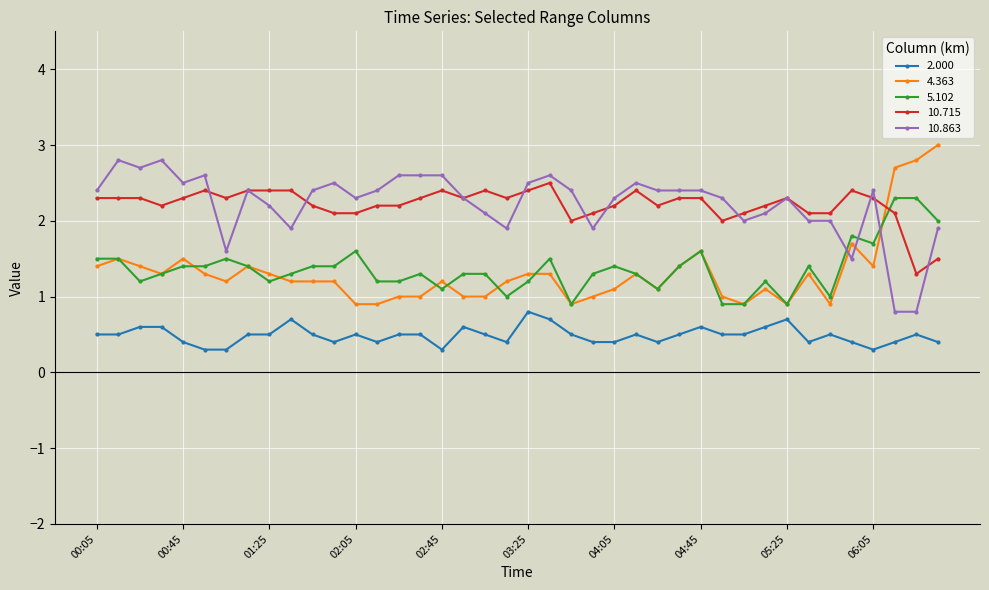

What is the difference between the maximum and minimum values in the 10.863 series?

2.0